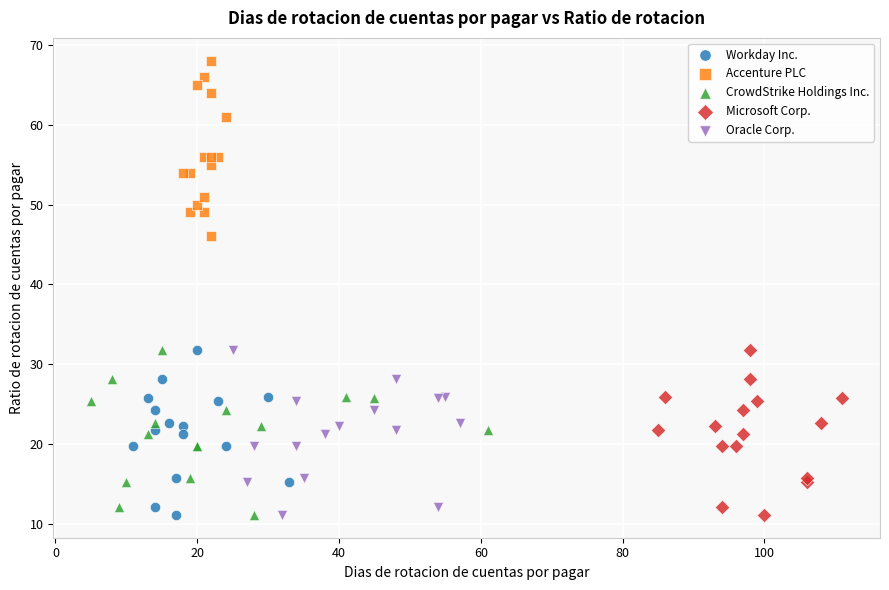

Which series contains the highest Y value?

Accenture PLC